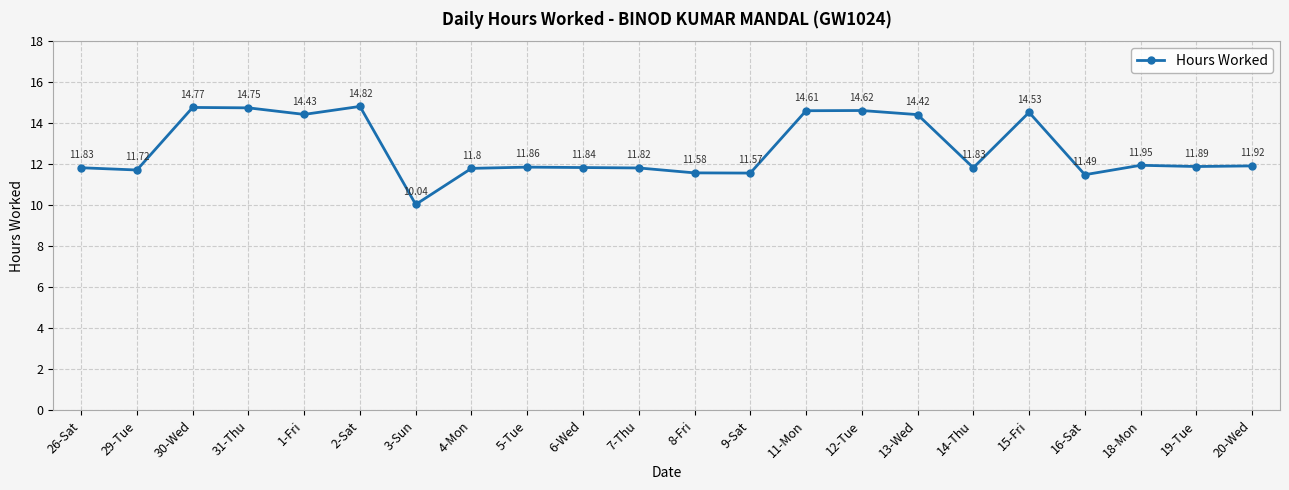

What is the average value?

12.7